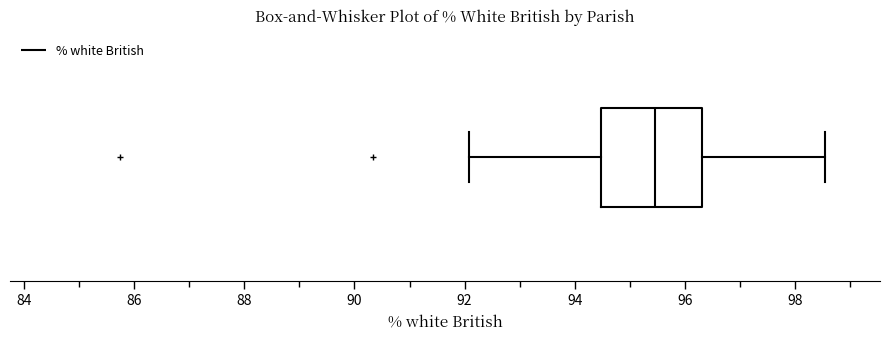

Transcribe this box plot: give where the median line is, the range the box spans, and where the two whiskers end, as read against the x-axis. The values are not printed on the chart, so give them approximately, as read against the axis.

median 95.4, box 94.4 to 96.4, whiskers 92.0 to 98.6